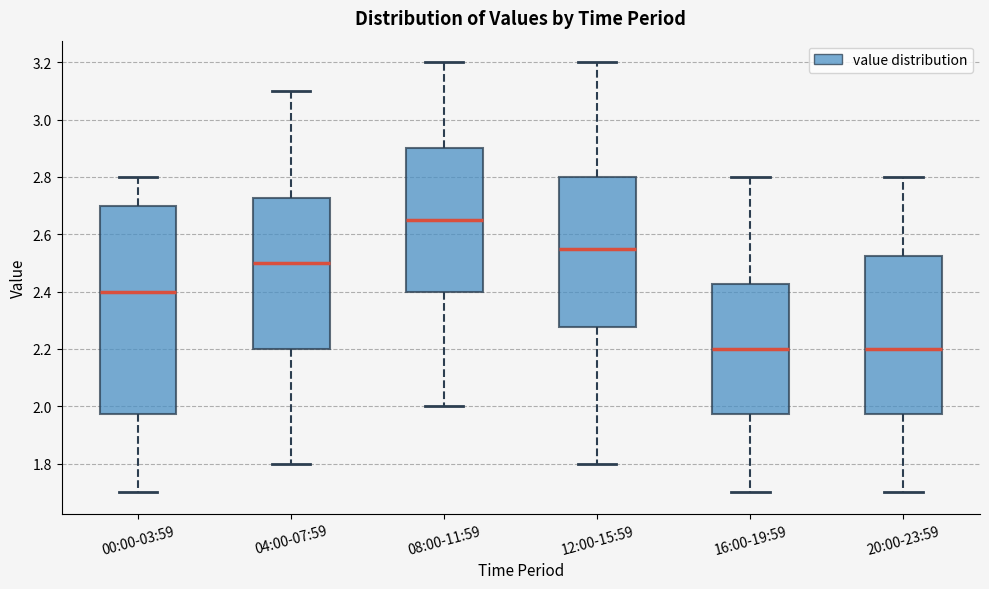

Comparing the boxes themselves (not the whiskers), which one is the tallest?

00:00-03:59